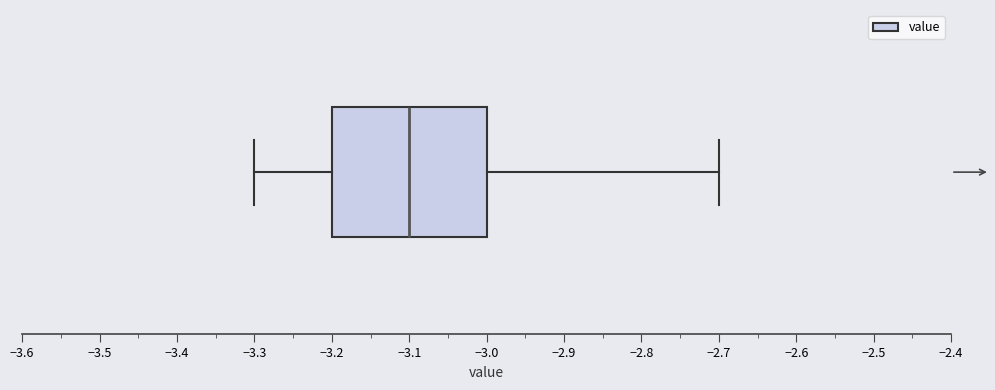

Read this box plot against the x-axis: the position of the median line, the range covered by the box, and the ends of both whiskers. The values are not printed on the chart, so give them approximately, as read against the axis.

median -3.1, box -3.2 to -3.0, whiskers -3.3 to -2.7